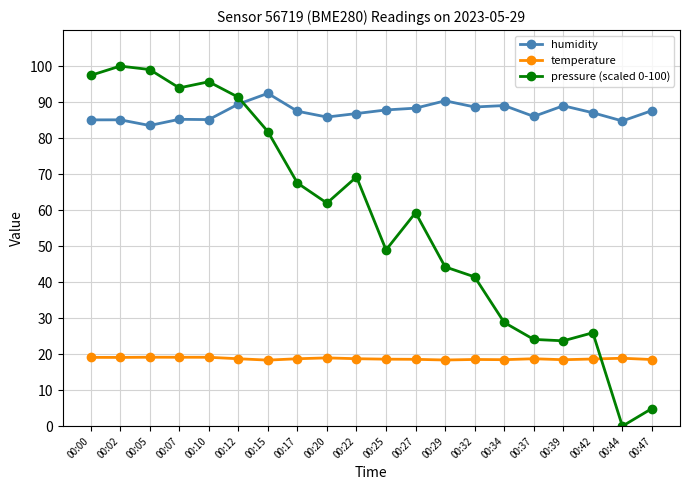

What is the value of the pressure (scaled 0-100) point at the 9th from the left?

61.9